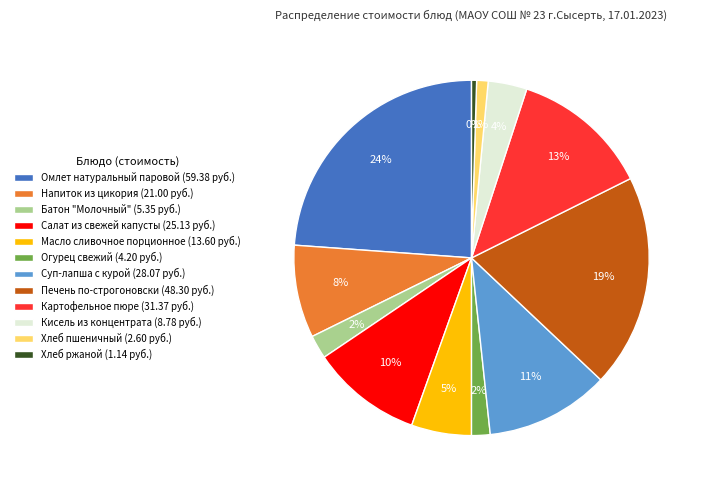

To the nearest percent, what is the difference between the Суп-лапша с курой and Печень по-строгоновски slice percentages?

8%